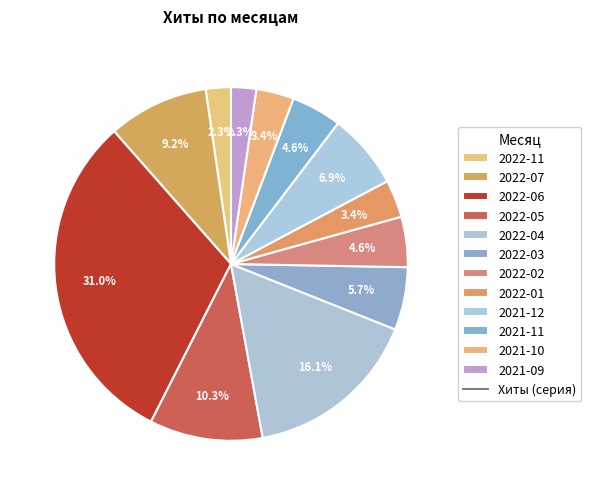

How many segments does this pie chart have?

12